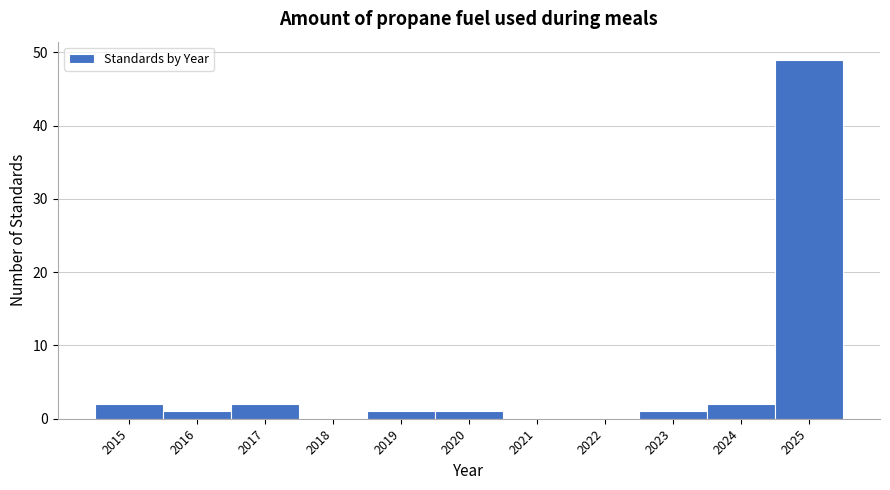

How tall is the bar that spans 2015.5 to 2016.5 on the x-axis? The values are not printed on the chart, so give them approximately, as read against the axis.

1